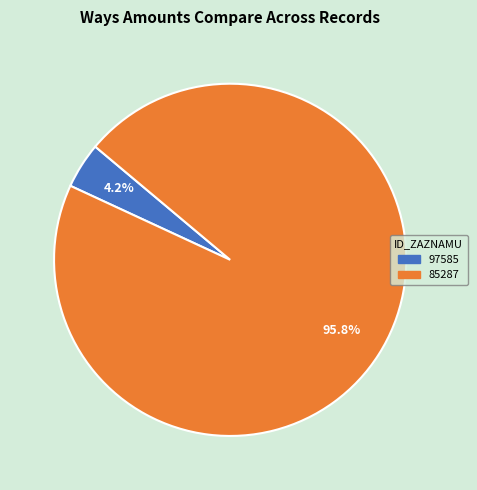

What is the largest slice in the pie chart?

85287